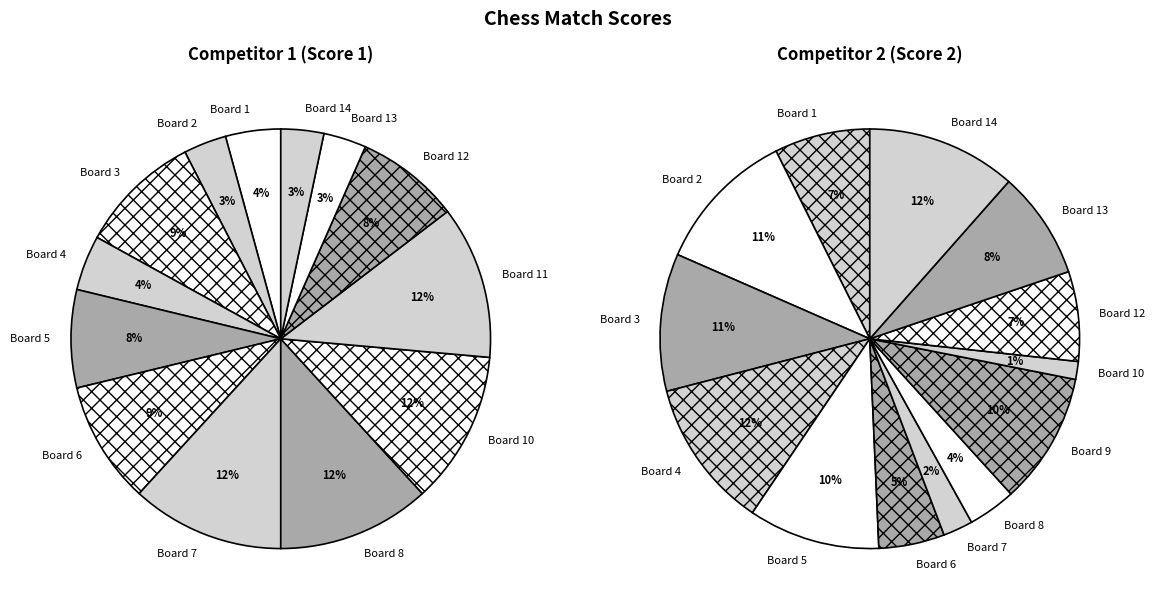

To the nearest percent, what is the combined percentage of Board 6 and Board 4?

14%